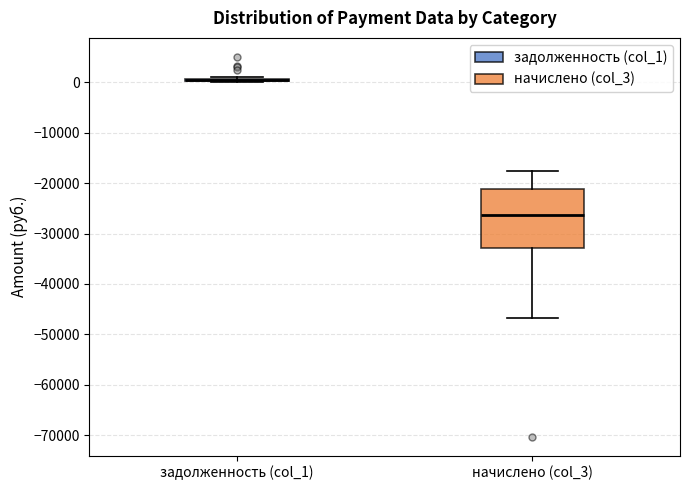

Reading left to right, transcribe this box plot: for each box, give where its median line is, the range the box spans, and where its two whiskers end, as read against the y-axis. The values are not printed on the chart, so give them approximately, as read against the axis.

задолженность (col_1): box collapsed to a line at 0, whiskers 0 to 1000
начислено (col_3): median -26000, box -33000 to -21000, whiskers -47000 to -18000